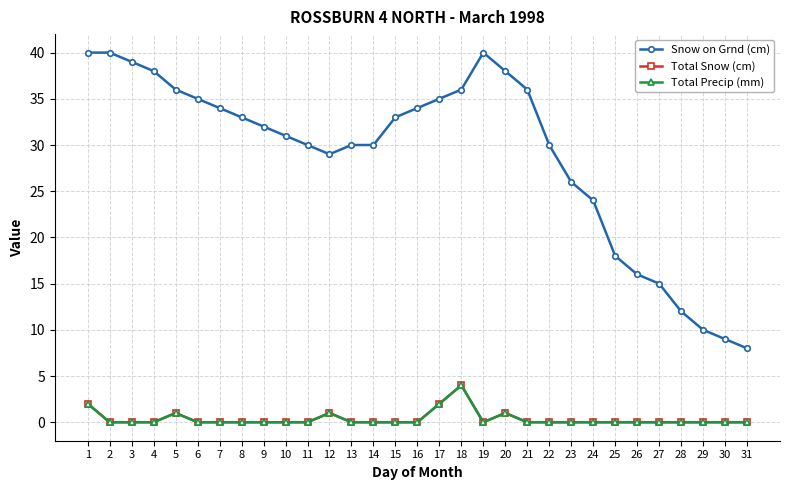

What is the maximum value for Total Snow (cm)?

4